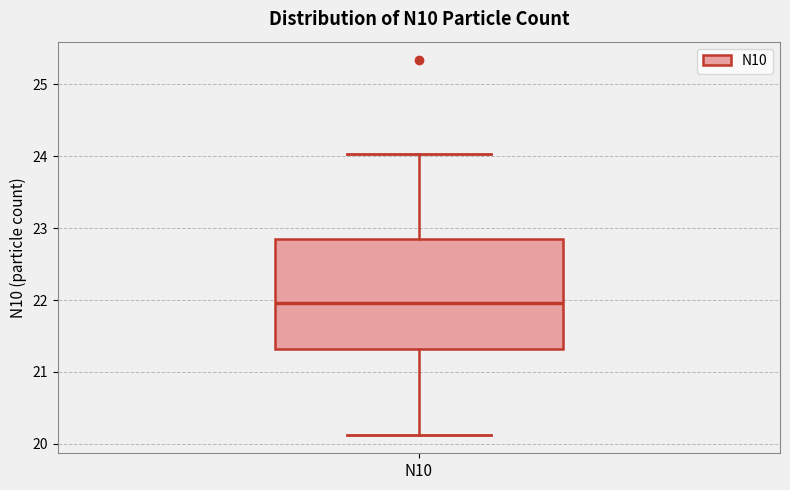

Transcribe this box plot: give where the median line is, the range the box spans, and where the two whiskers end, as read against the y-axis. The values are not printed on the chart, so give them approximately, as read against the axis.

median 22.0, box 21.3 to 22.8, whiskers 20.1 to 24.0